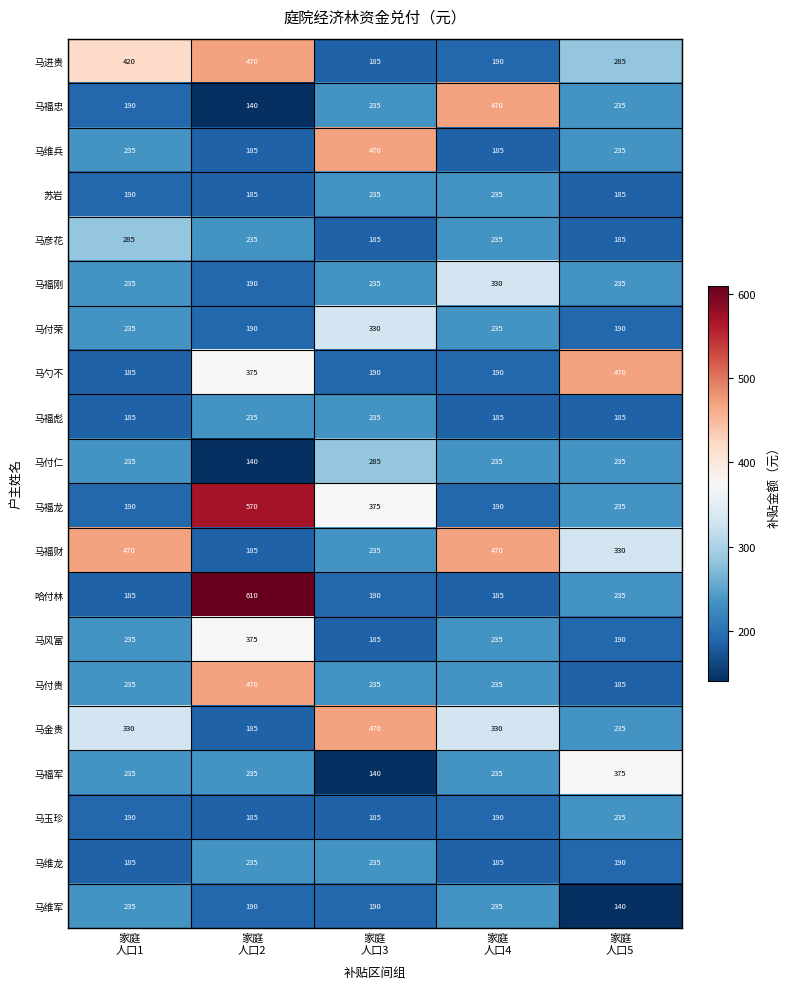

At how many categories does at least one series exceed 261?

5